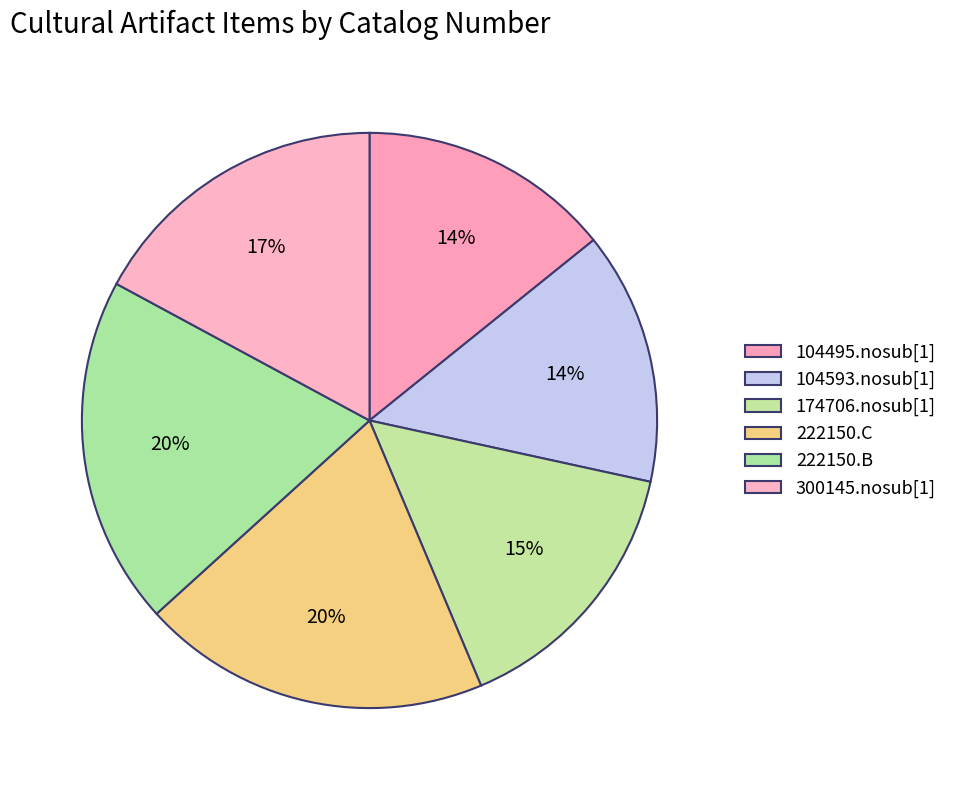

Is the sum of 104593.nosub[1] and 174706.nosub[1] greater than half?

No